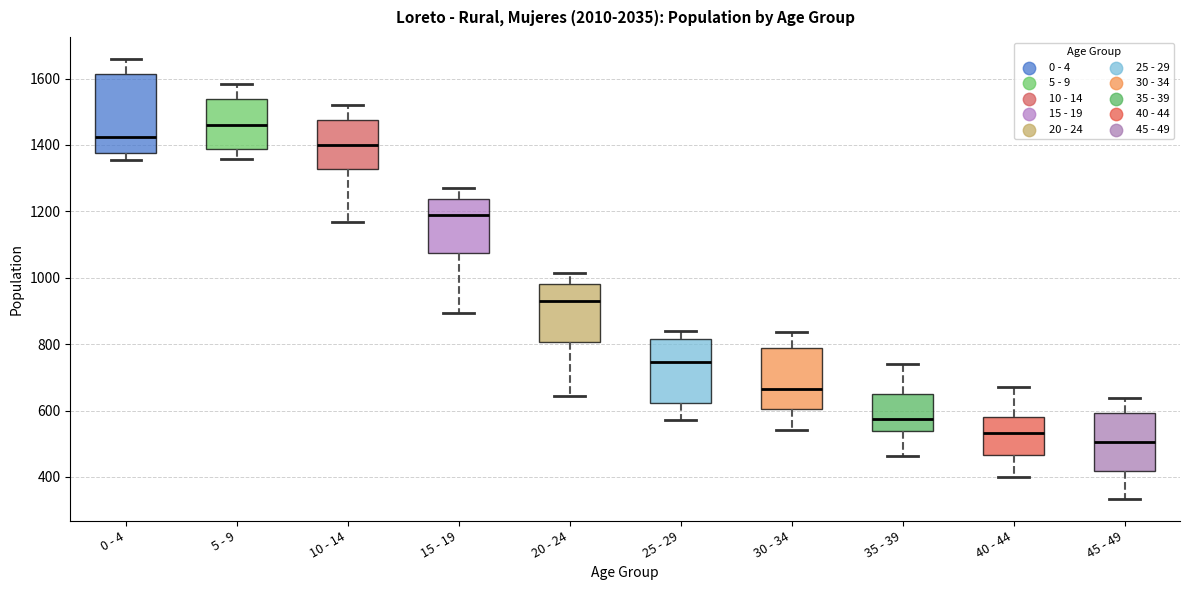

Where is the lower edge of the box for 30 - 34 on the y-axis? The values are not printed on the chart, so give them approximately, as read against the axis.

600